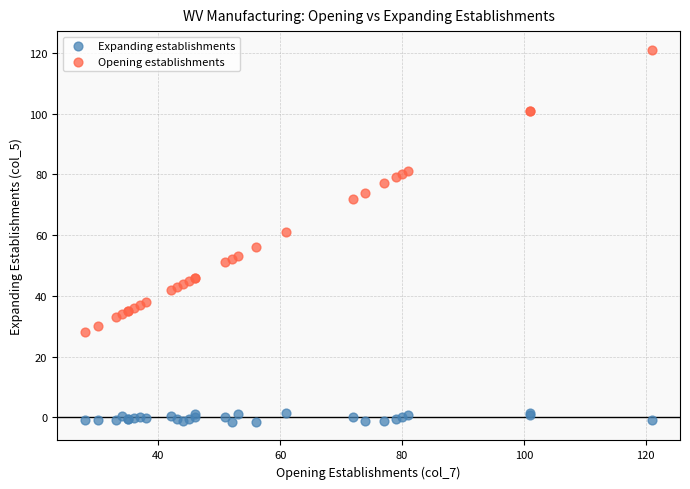

Which series reaches the maximum Y coordinate?

Opening establishments